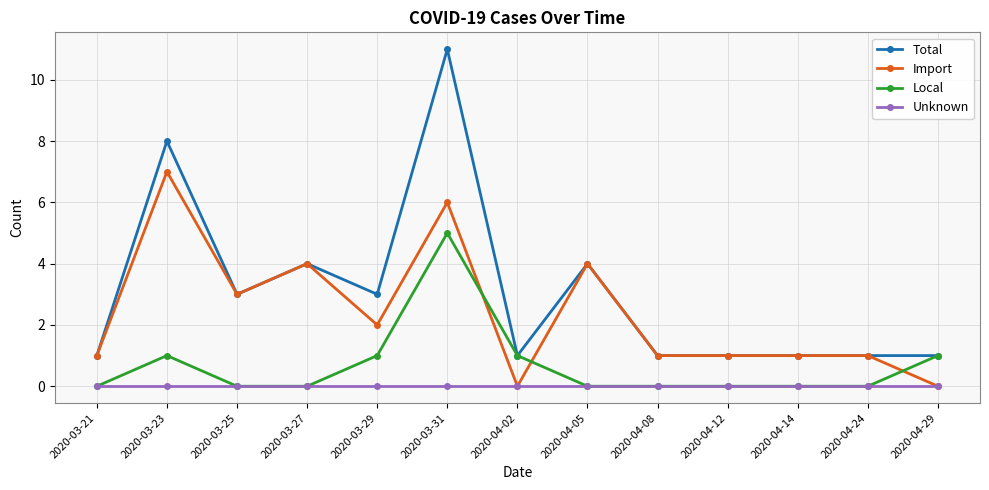

True or false: Local and Import intersect in this chart.

True